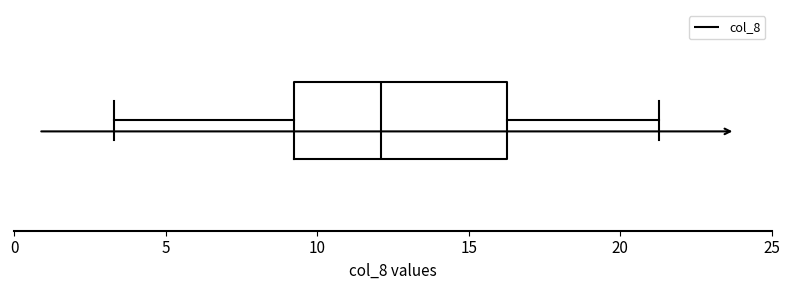

Where does the median line of the box sit on the x-axis? The values are not printed on the chart, so give them approximately, as read against the axis.

12.0